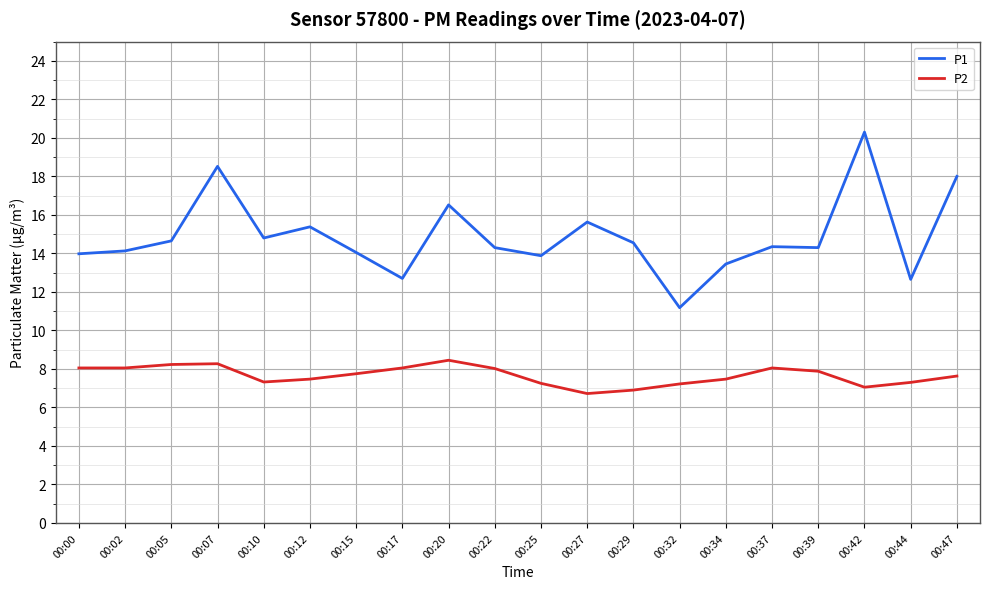

Read the P1 value at 00:25.

13.9